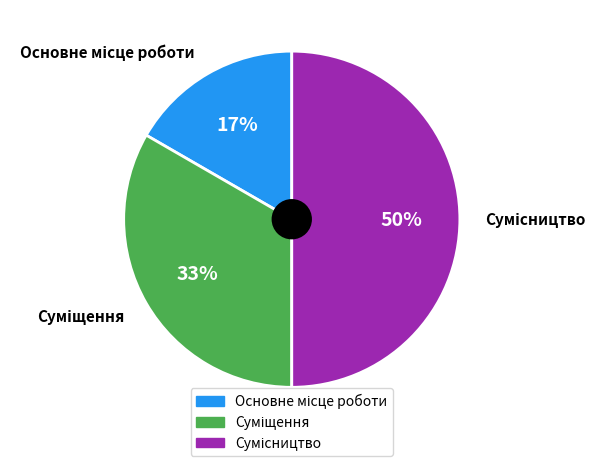

To the nearest percent, what is the difference between the largest and smallest slice percentages?

33%